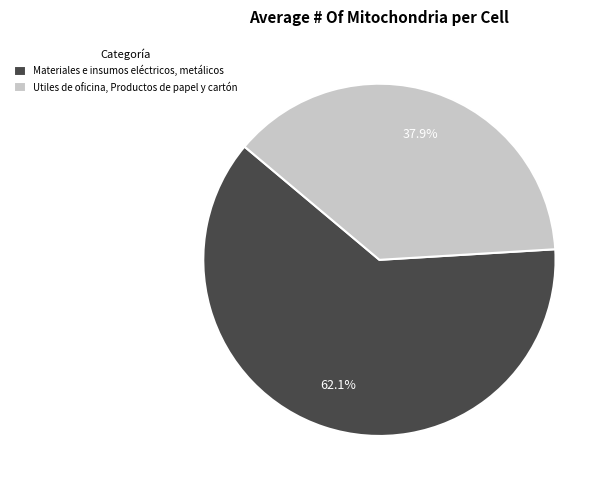

Which has a higher value, Utiles de oficina, Productos de papel y cartón or Materiales e insumos eléctricos, metálicos?

Materiales e insumos eléctricos, metálicos